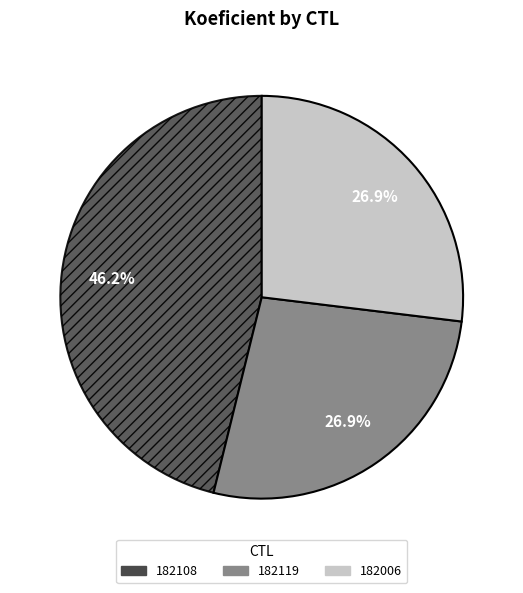

What percentage is the 182108 slice, to the nearest percent?

46%